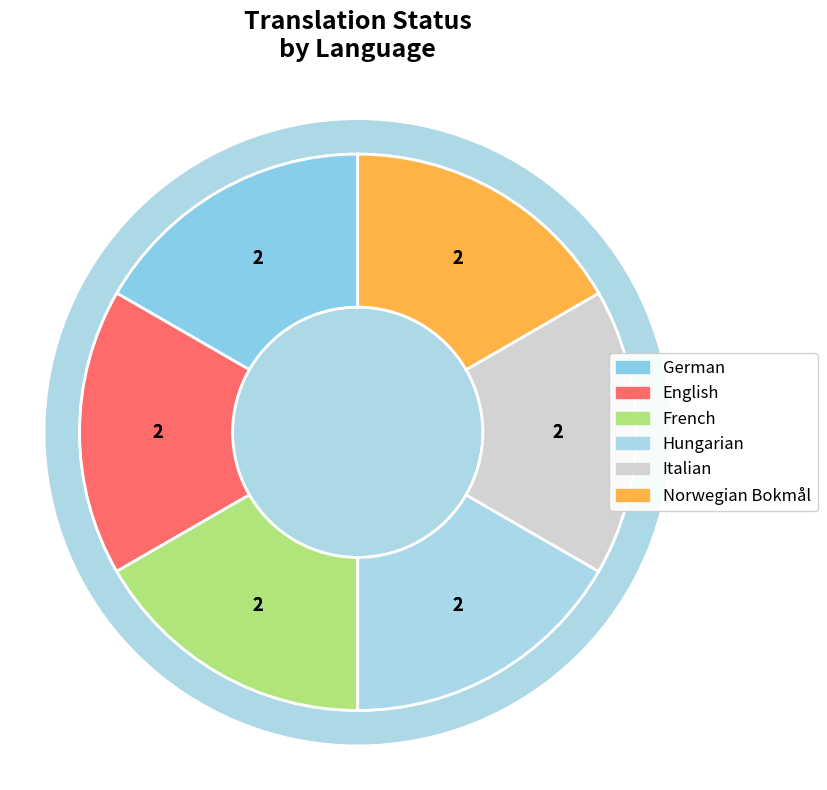

Does any single category account for the majority?

No